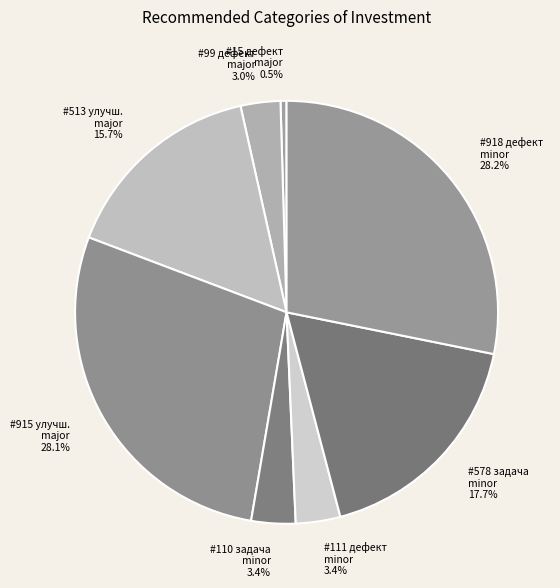

Which category has the smallest portion of the pie?

#15 дефект major